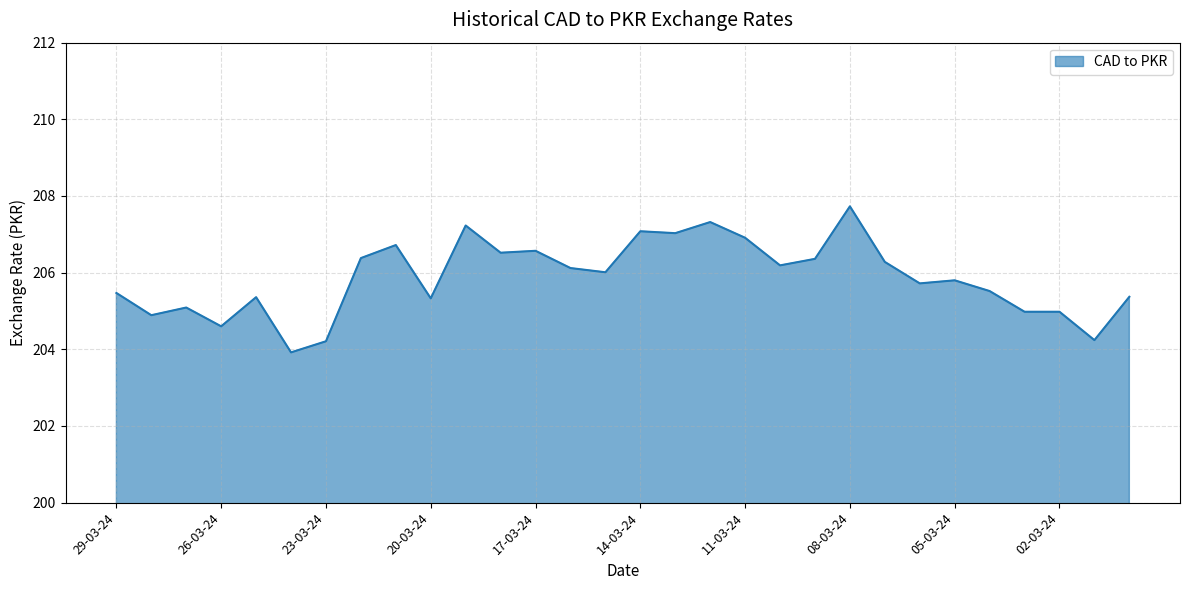

What is the difference between the maximum and minimum values?

3.8